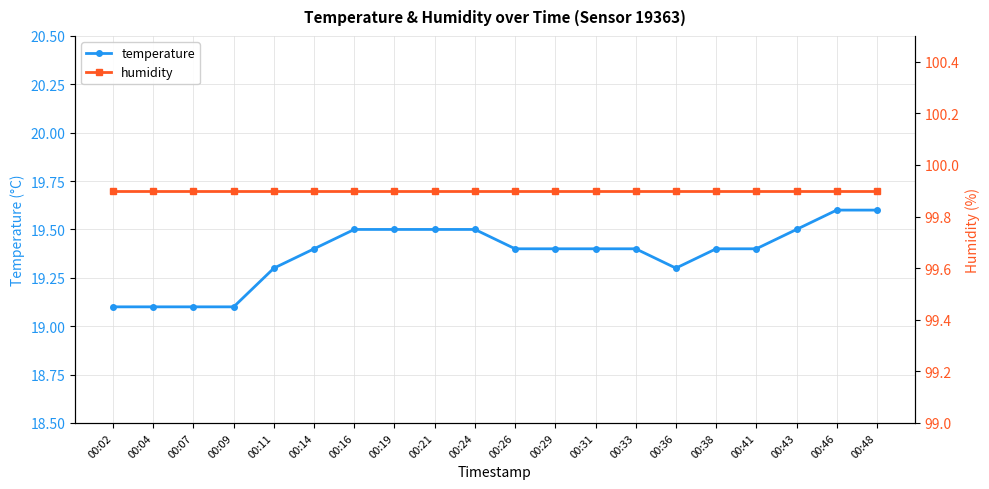

How many lines are shown in the chart?

2